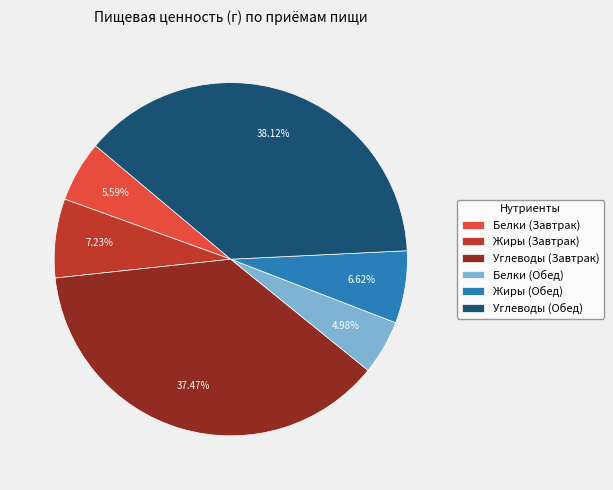

Which slice is the smallest?

Белки (Обед)